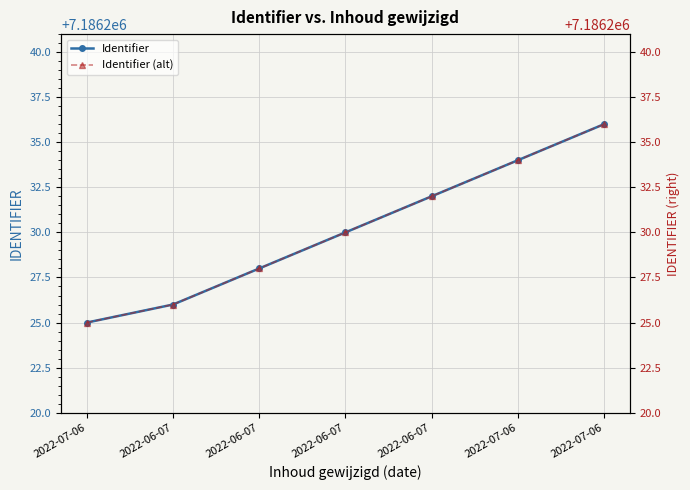

Which series has the largest total across all categories?

Identifier